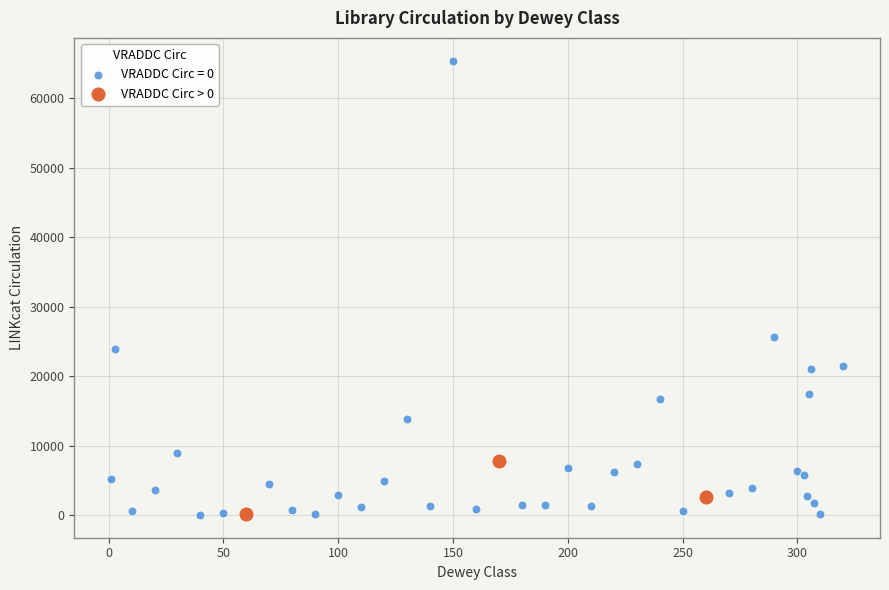

Which series reaches the maximum Y coordinate?

VRADDC Circ = 0